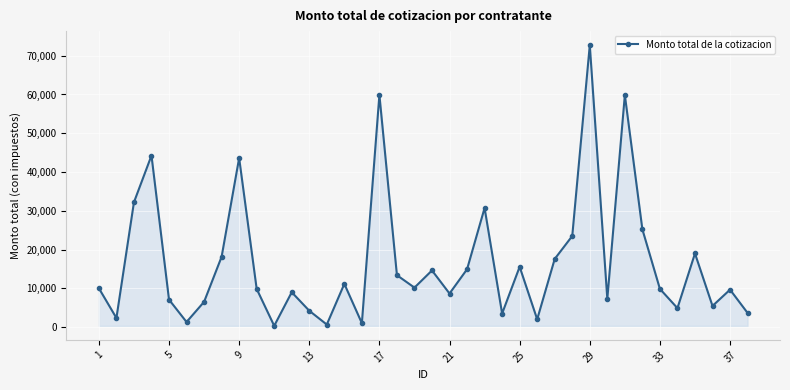

How many points are lower than both their immediate neighbors (excluding endpoints)?

12